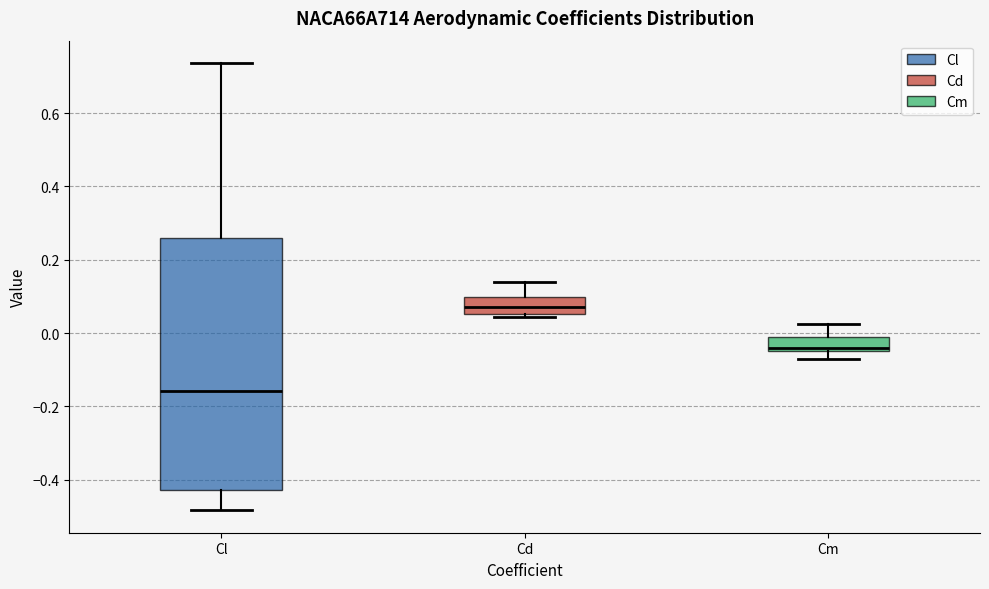

Reading left to right, transcribe this box plot: for each box, give where its median line is, the range the box spans, and where its two whiskers end, as read against the y-axis. The values are not printed on the chart, so give them approximately, as read against the axis.

Cl: median -0.16, box -0.42 to 0.26, whiskers -0.48 to 0.74
Cd: median 0.08, box 0.06 to 0.10, whiskers 0.04 to 0.14
Cm: median -0.04 (just above the box's lower edge), box -0.04 to 0.00, whiskers -0.08 to 0.02